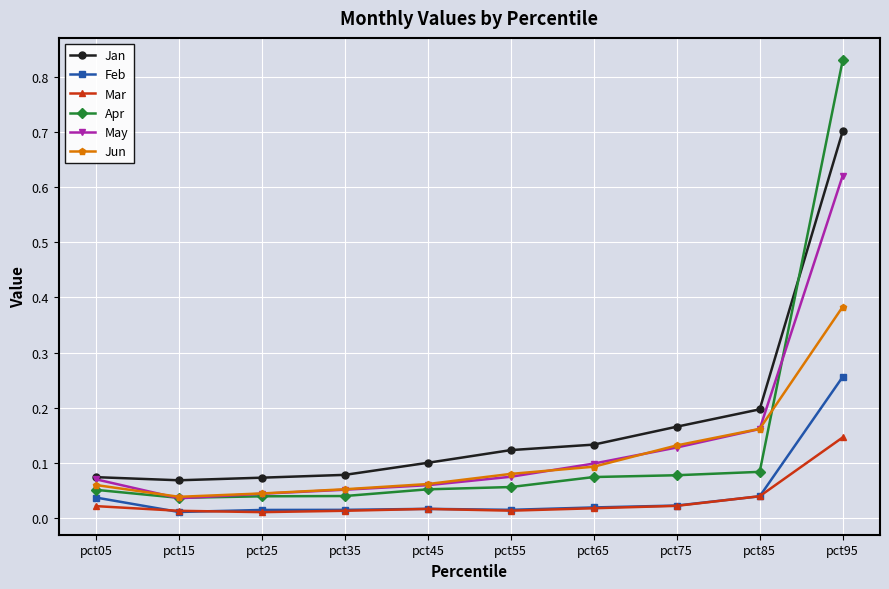

At how many categories does at least one series exceed 0?

10